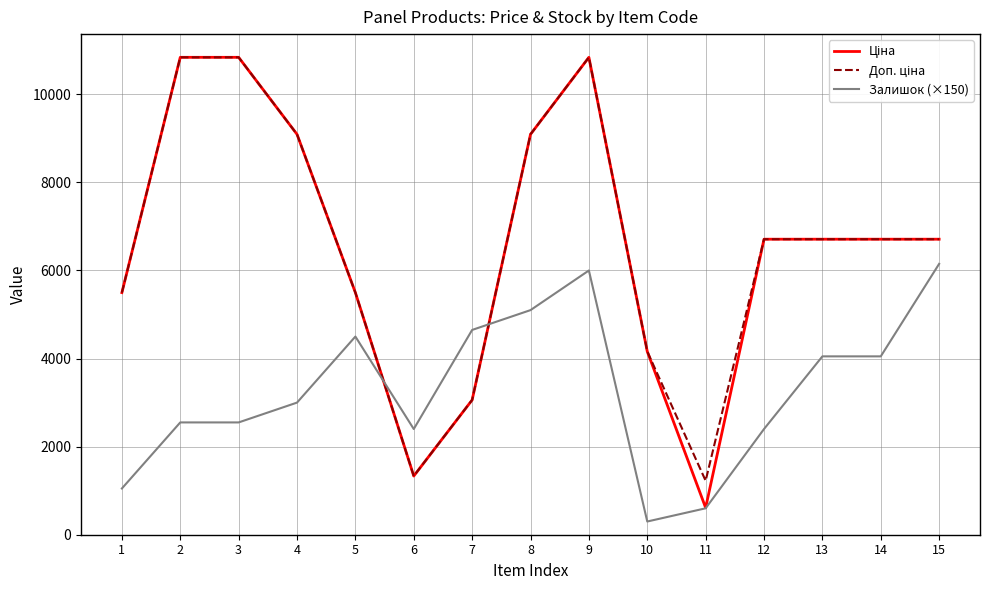

Which series changed the most between 1 and 5?

Залишок (×150)